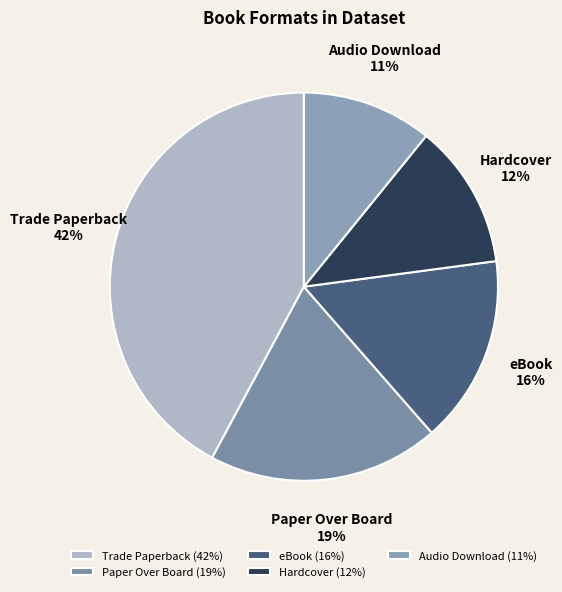

Is the sum of Paper Over Board and eBook greater than half?

No